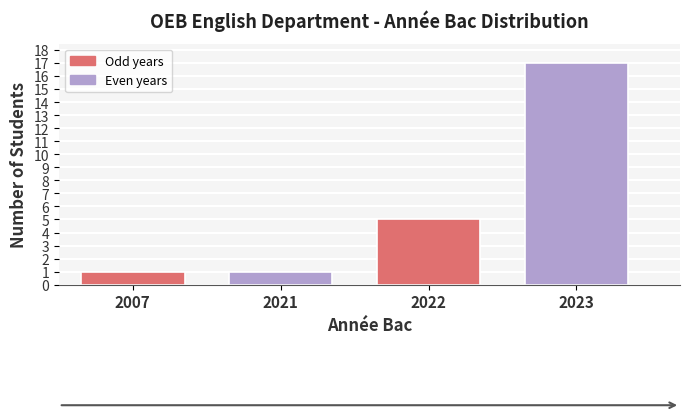

Reading left to right, extract all data points from this chart.

2007=1	2021=1	2022=5	2023=17